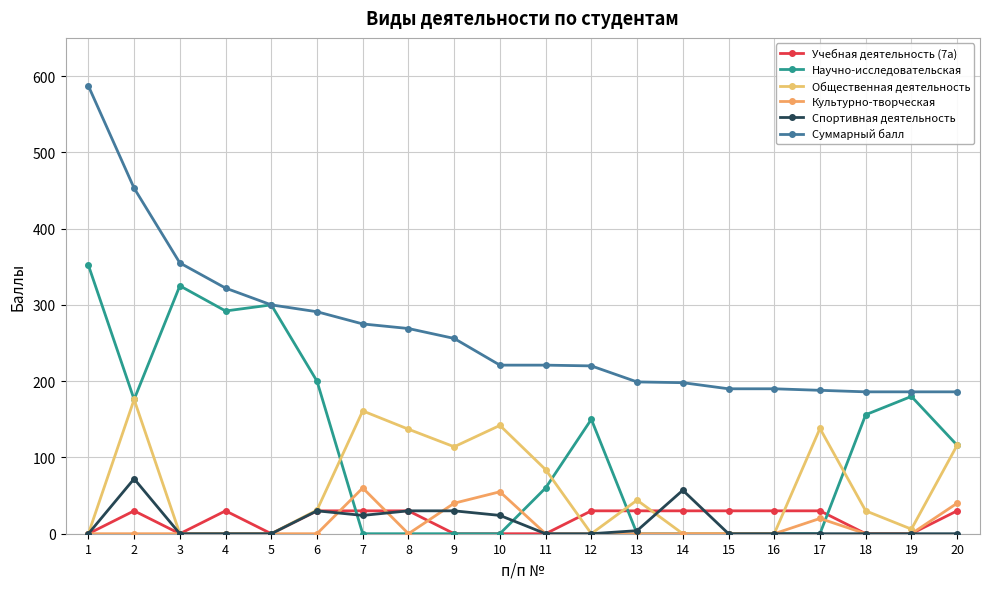

Which has a higher value, 13 or 4?

13